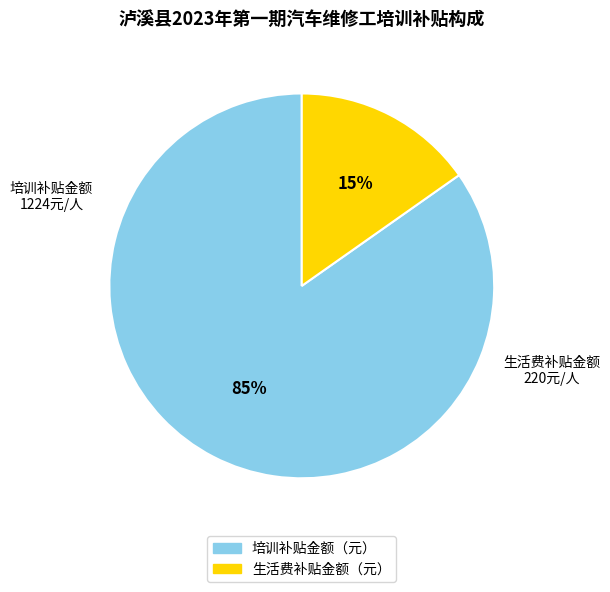

To the nearest percent, what percentage of the pie is 生活费补贴金额（元）?

15%